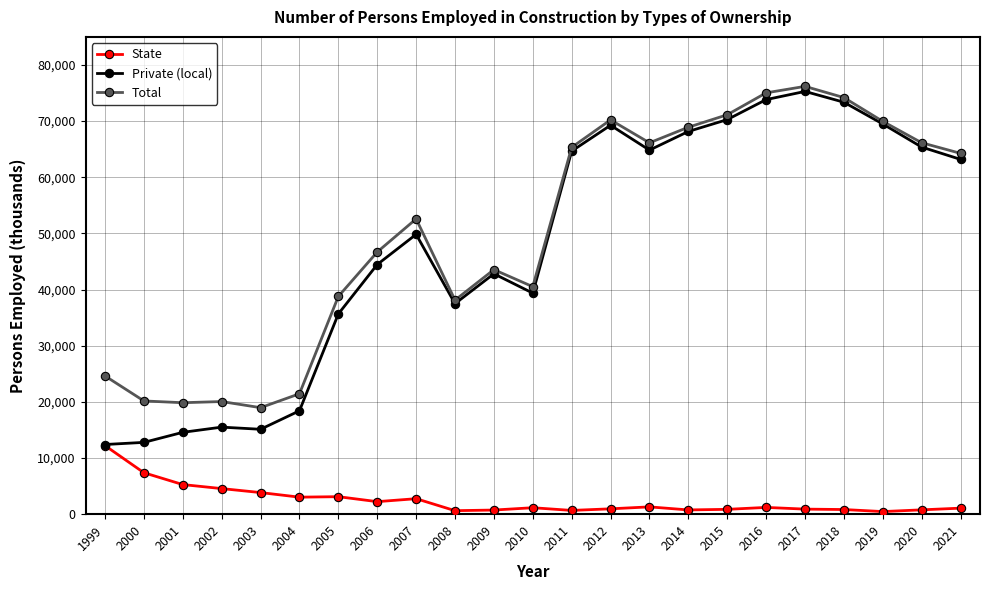

What is the total value across all series at 2005?

77552